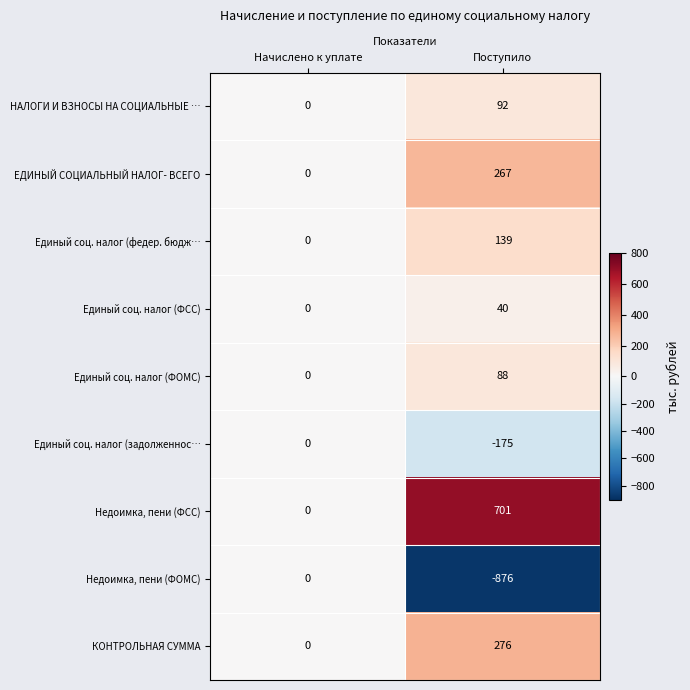

Which series changed the most between Начислено к уплате and Поступило?

Недоимка, пени (ФОМС)